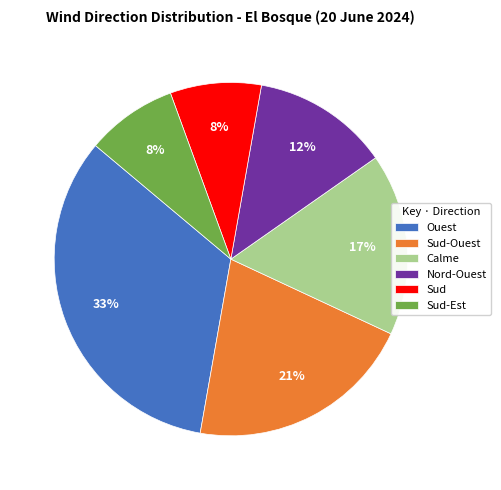

Between Sud-Ouest and Sud-Est, which is larger?

Sud-Ouest